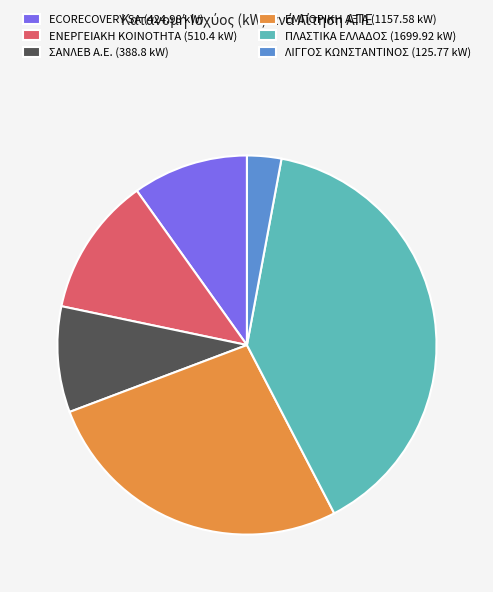

Which slice is the largest?

ΠΛΑΣΤΙΚΑ ΕΛΛΑΔΟΣ (1699.92 kW)